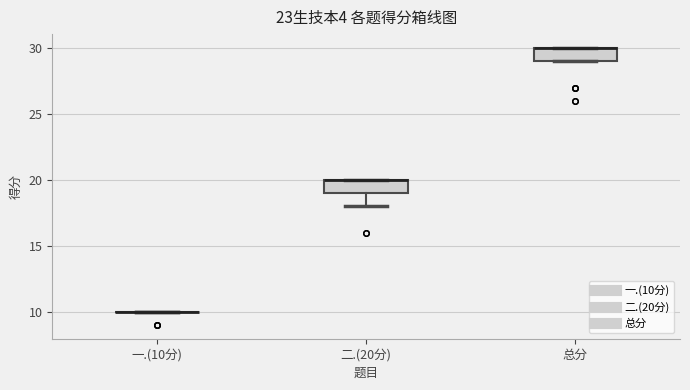

Reading left to right, read every box against the y-axis: the position of its median line, the range the box covers, and the ends of its whiskers. The values are not printed on the chart, so give them approximately, as read against the axis.

一.(10分): box collapsed to a line at 10, whiskers 10 to 10
二.(20分): median 20 (drawn on the box's upper edge), box 19 to 20, whiskers 18 to 20
总分: median 30 (drawn on the box's upper edge), box 29 to 30, whiskers 29 to 30